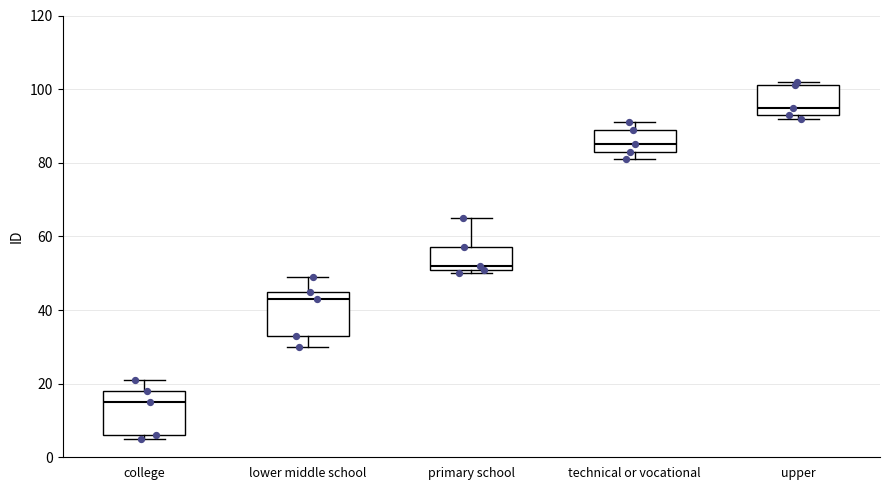

Reading left to right, read every box against the y-axis: the position of its median line, the range the box covers, and the ends of its whiskers. The values are not printed on the chart, so give them approximately, as read against the axis.

college: median 16, box 6 to 18, whiskers 6 (just below the box's lower edge) to 22
lower middle school: median 44, box 34 to 46, whiskers 30 to 50
primary school: median 52 (just above the box's lower edge), box 52 to 58, whiskers 50 to 66
technical or vocational: median 86, box 84 to 90, whiskers 82 to 92
upper: median 96, box 94 to 102, whiskers 92 to 102 (just above the box's upper edge)